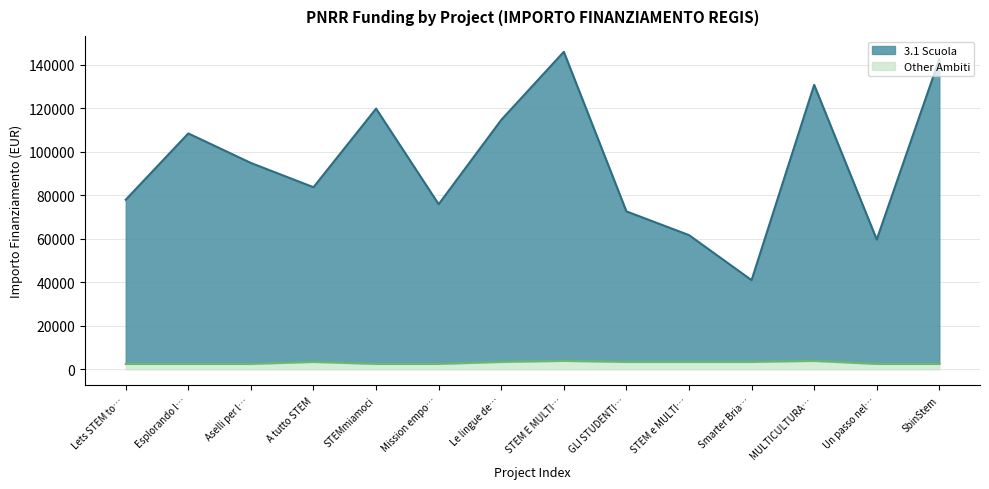

At which category does 3.1 Scuola reach its first local peak?

Esplorando l…